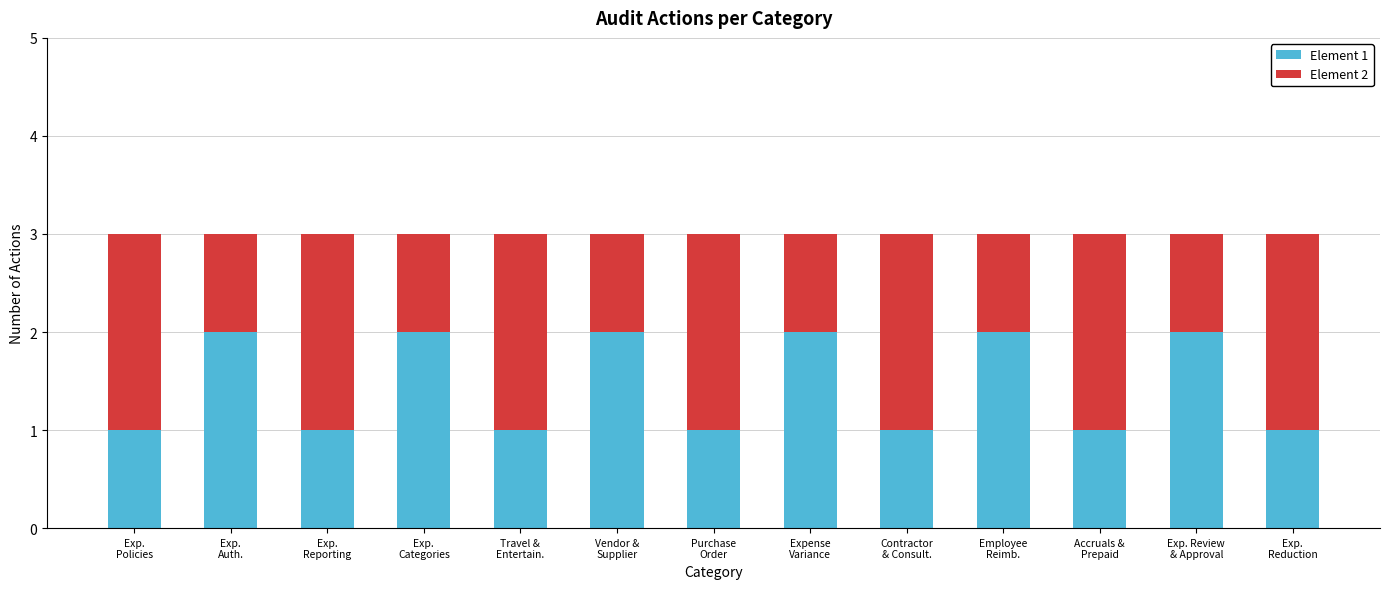

What are all the series names shown in the legend?

Element 1, Element 2